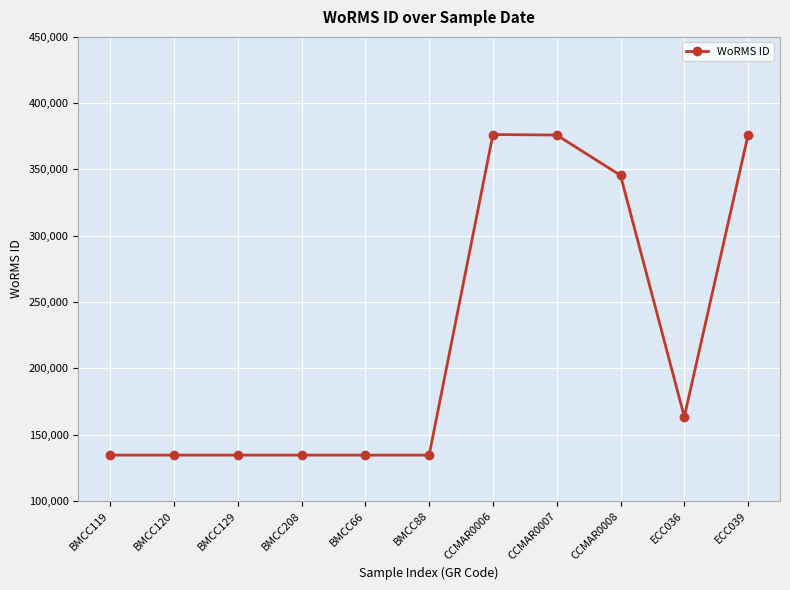

Where is the data nearest to the value 255442?

CCMAR0008